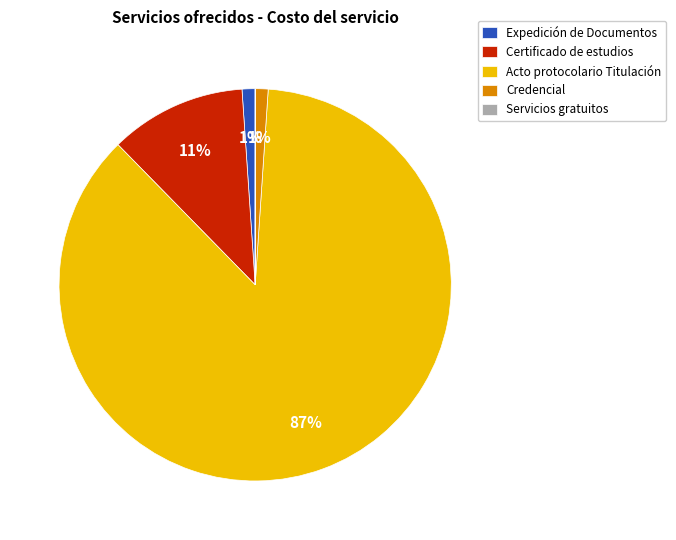

To the nearest percent, what is the difference between the largest and smallest slice percentages?

87%